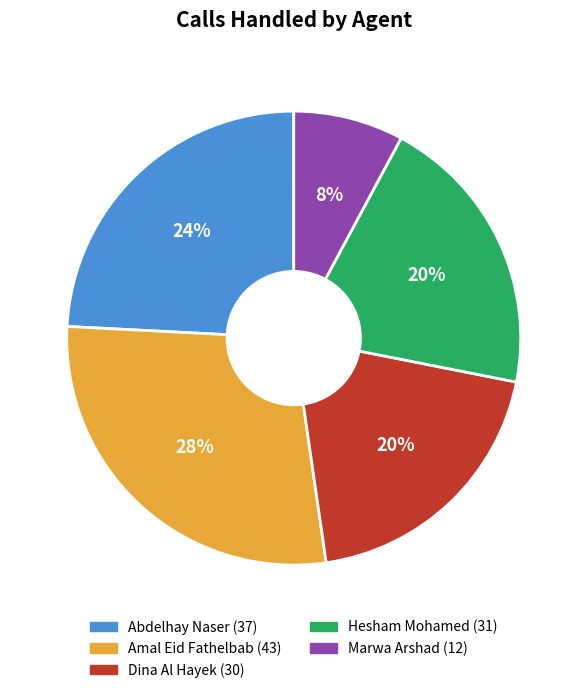

How many segments does this pie chart have?

5